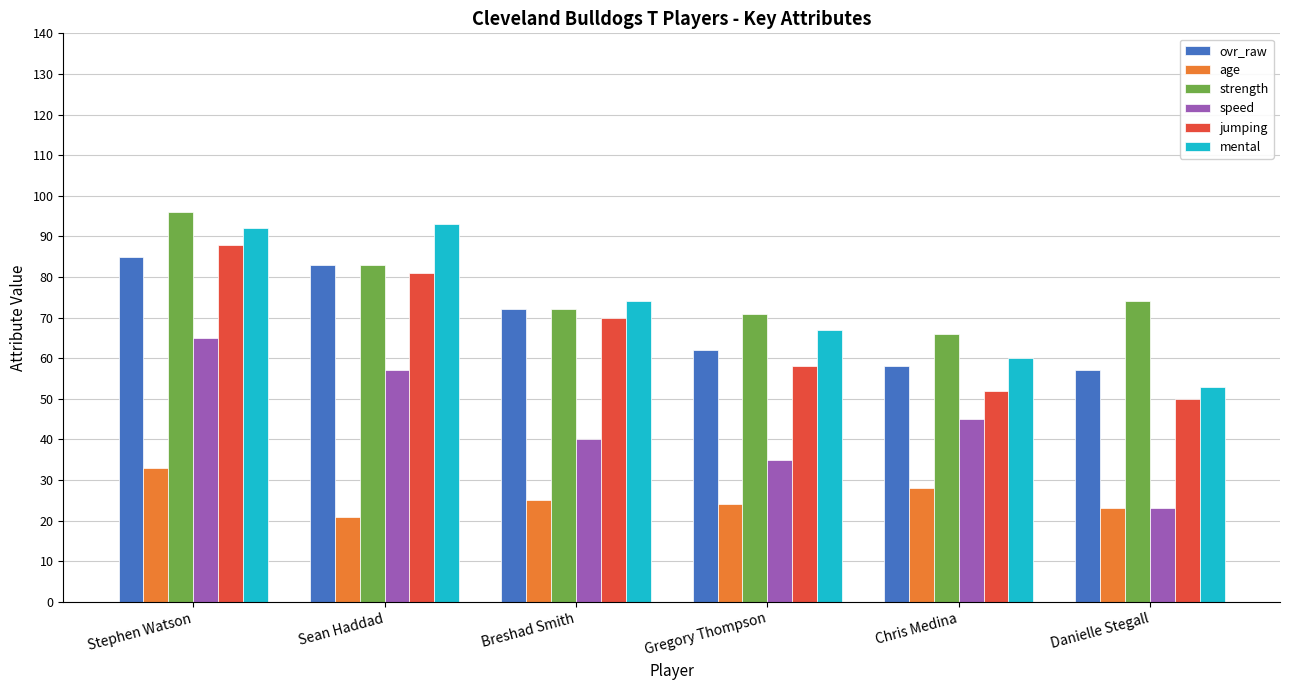

What is the difference between the highest and lowest values at Gregory Thompson?

47